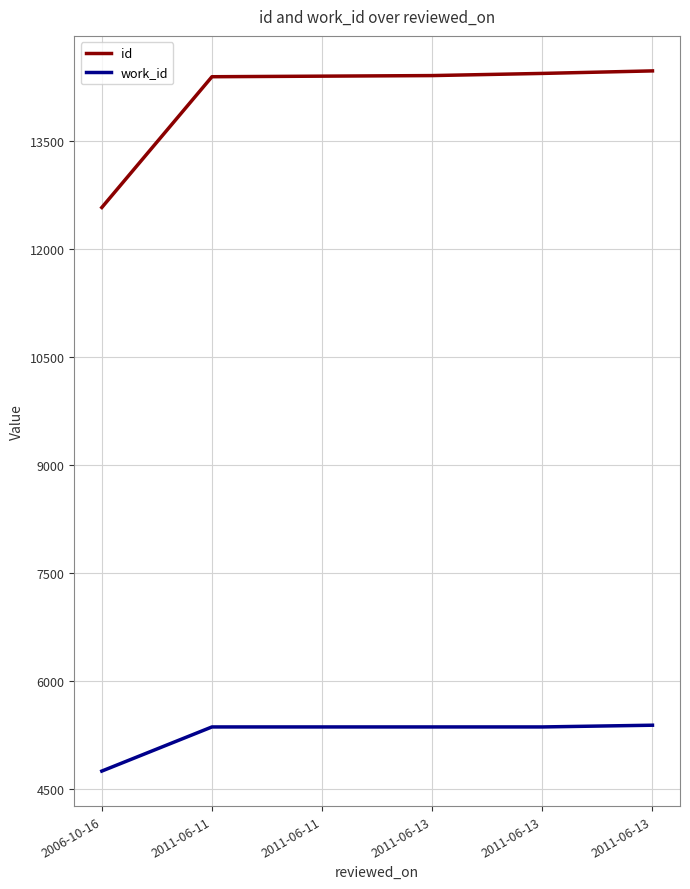

What is the difference between the second highest and minimum values in the work_id series?

613